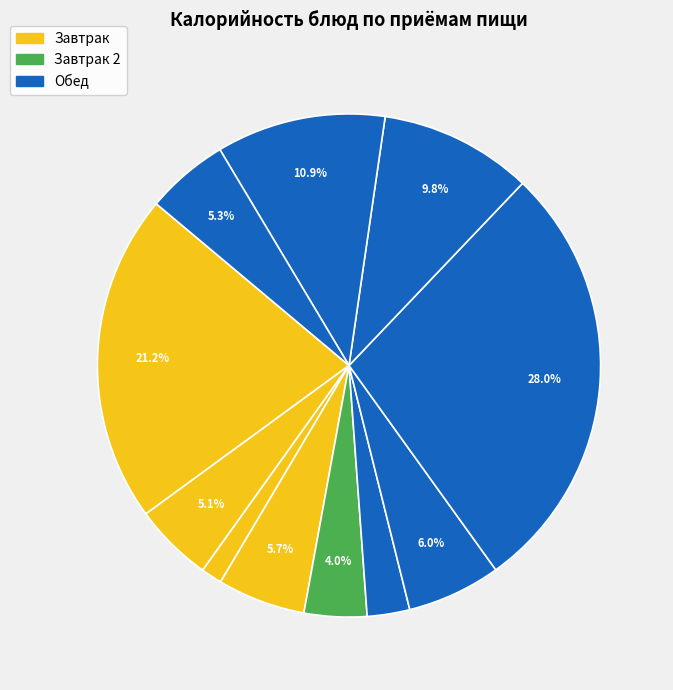

To the nearest percent, what is the difference between the largest and smallest slice percentages?

27%